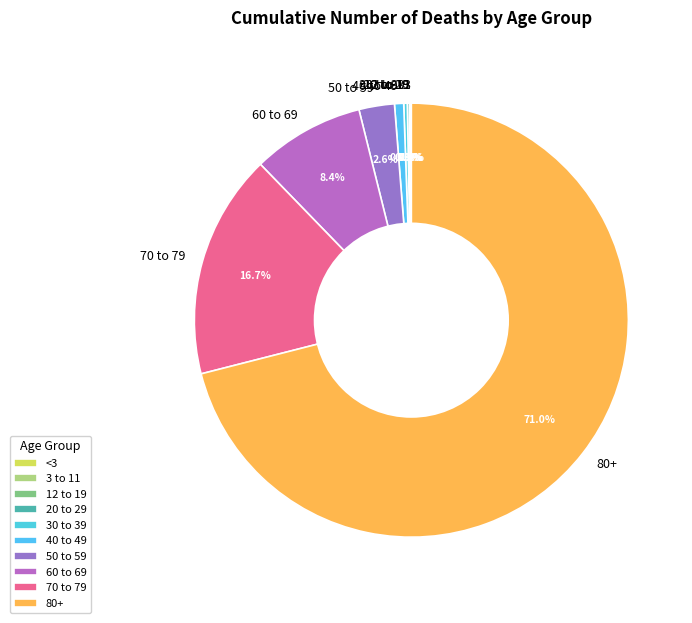

To the nearest percent, what is the difference between the largest and smallest slice percentages?

71%